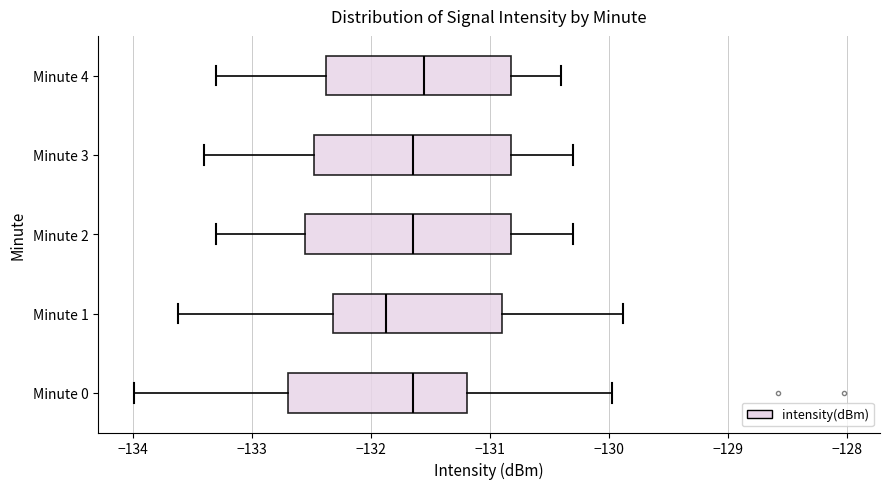

Reading bottom to top, read every box against the x-axis: the position of its median line, the range the box covers, and the ends of its whiskers. The values are not printed on the chart, so give them approximately, as read against the axis.

Minute 0: median -131.6, box -132.7 to -131.2, whiskers -134.0 to -130.0
Minute 1: median -131.9, box -132.3 to -130.9, whiskers -133.6 to -129.9
Minute 2: median -131.6, box -132.5 to -130.8, whiskers -133.3 to -130.3
Minute 3: median -131.6, box -132.5 to -130.8, whiskers -133.4 to -130.3
Minute 4: median -131.5, box -132.4 to -130.8, whiskers -133.3 to -130.4